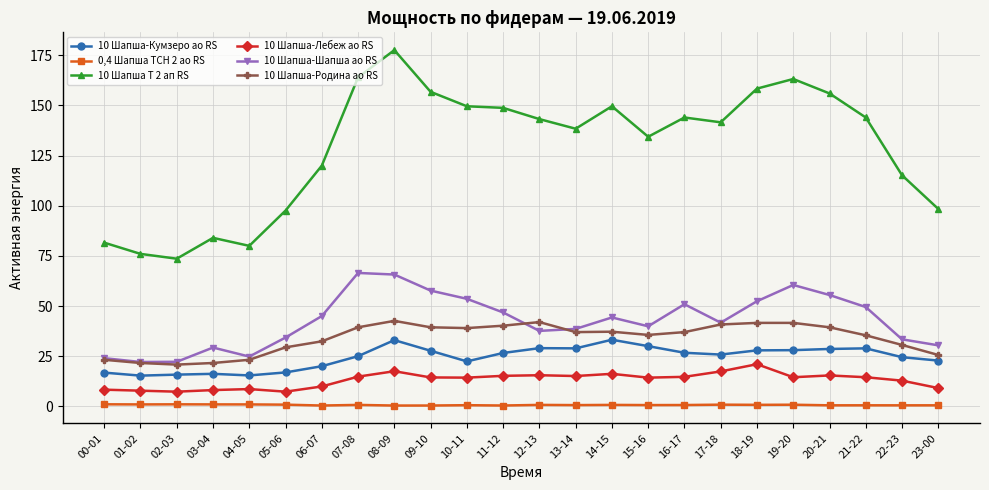

What is the label of the 14th point from the left?

13-14